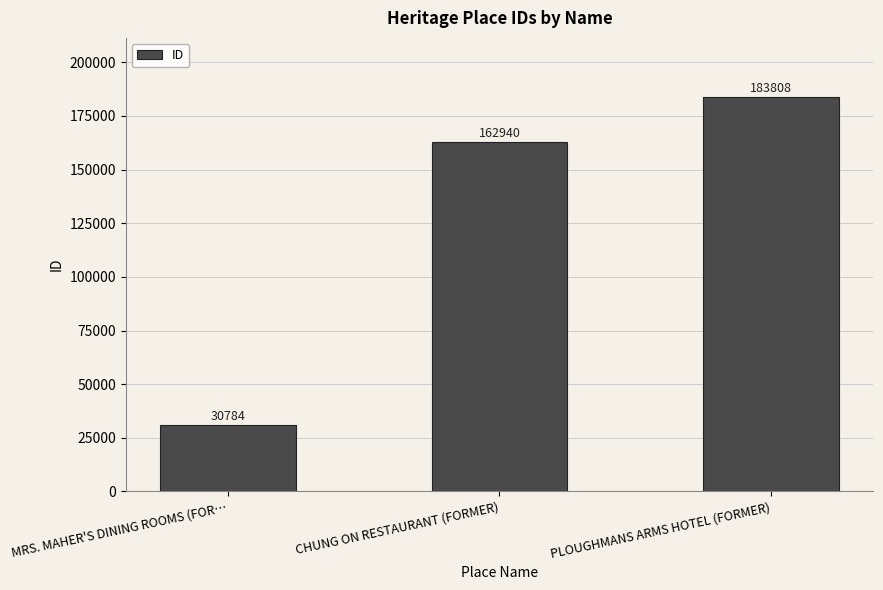

What value does the data have at CHUNG ON RESTAURANT (FORMER), to the nearest 10?

162940